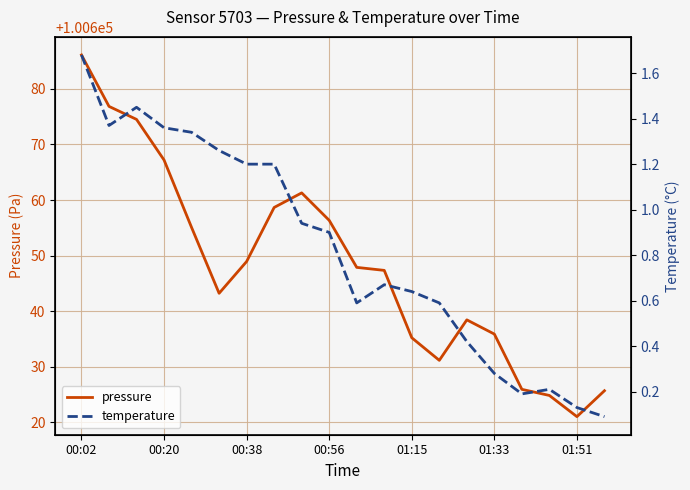

What is the maximum value for temperature?

1.7